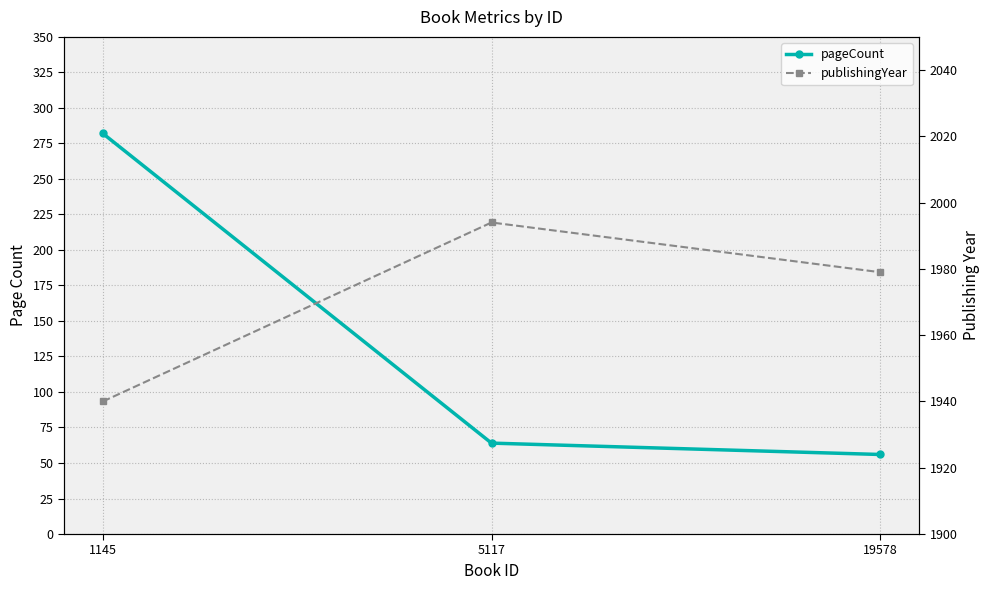

What are all the series names shown in the legend?

pageCount, publishingYear